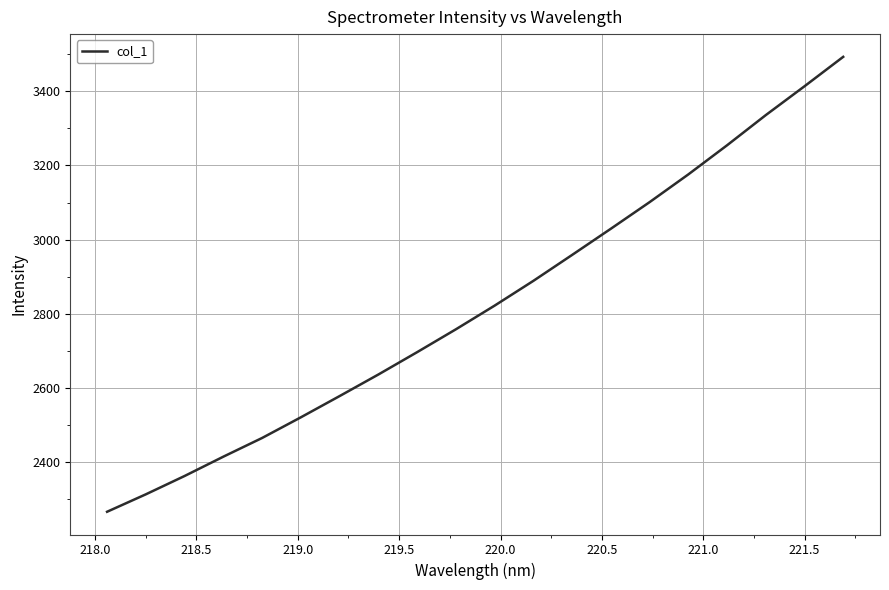

What is the greatest value displayed?

3492.9